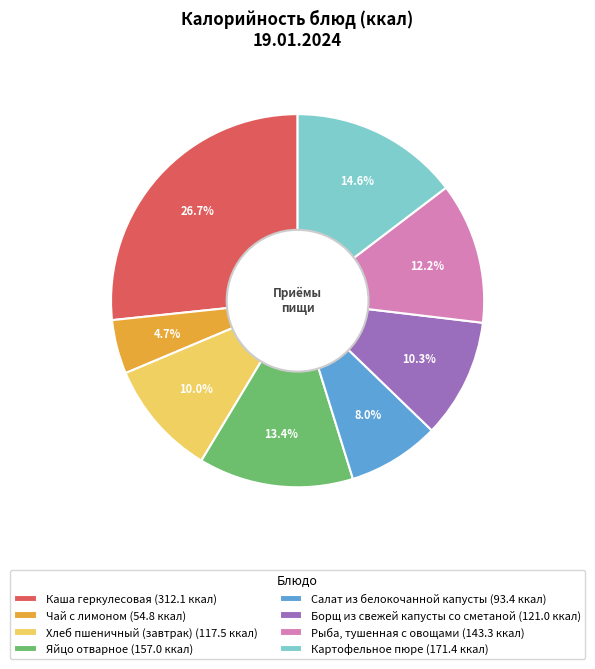

Is it true that Чай с лимоном is 16% of the pie?

False